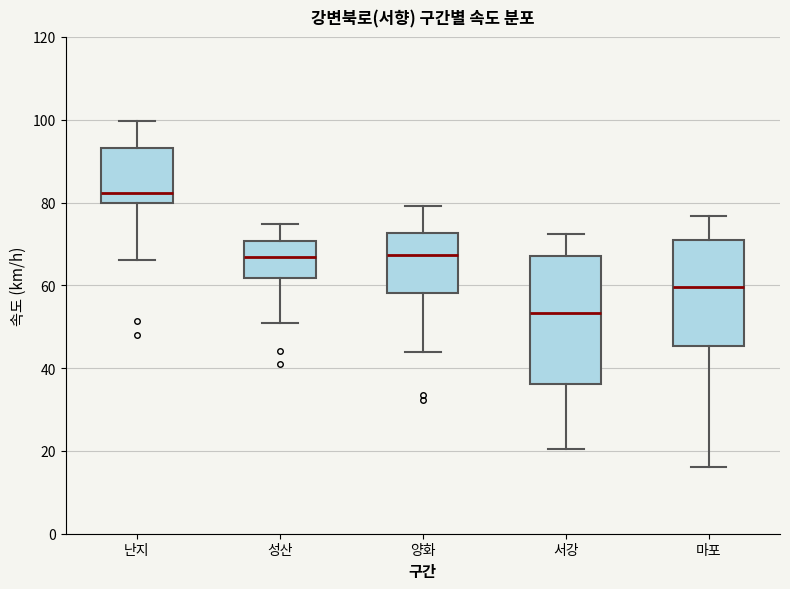

Reading left to right, read every box against the y-axis: the position of its median line, the range the box covers, and the ends of its whiskers. The values are not printed on the chart, so give them approximately, as read against the axis.

난지: median 82, box 80 to 94, whiskers 66 to 100
성산: median 66, box 62 to 70, whiskers 50 to 74
양화: median 68, box 58 to 72, whiskers 44 to 80
서강: median 54, box 36 to 68, whiskers 20 to 72
마포: median 60, box 46 to 70, whiskers 16 to 76